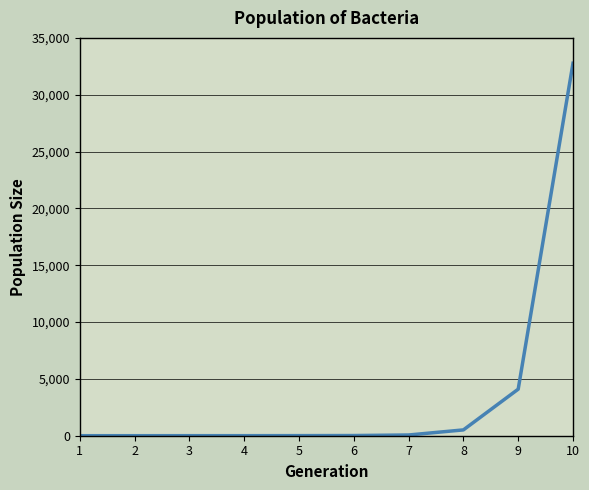

What is the maximum value shown in the chart?

32768